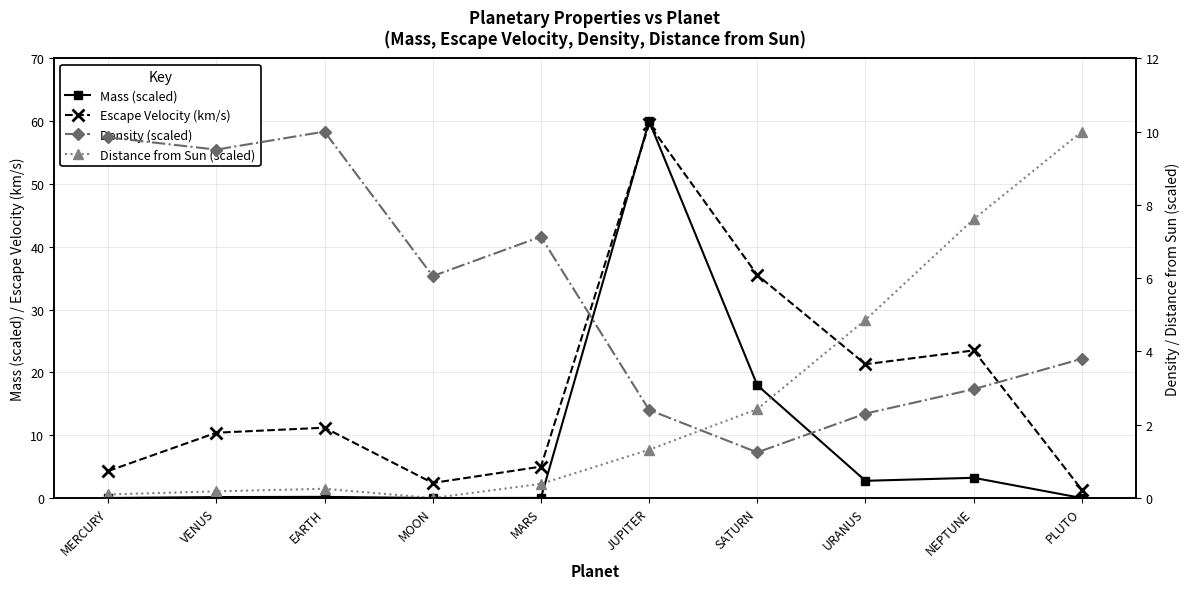

Where do Escape Velocity (km/s) and Distance from Sun (scaled) first cross each other?

NEPTUNE and PLUTO